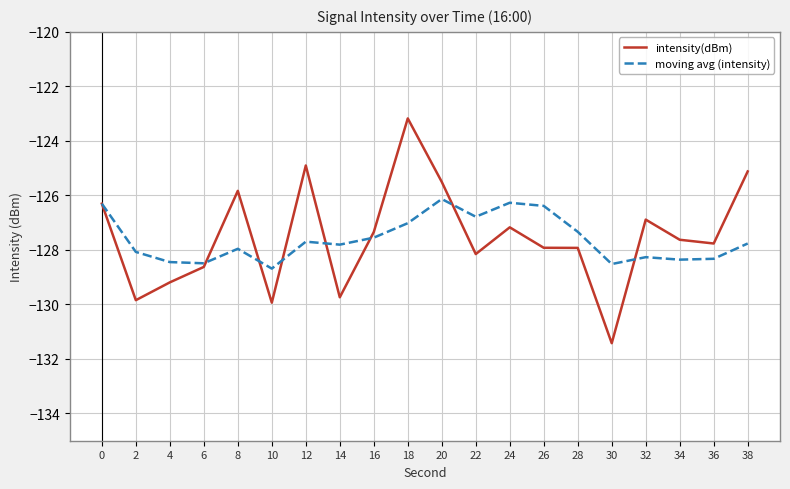

What is the approximate value of moving avg (intensity) at 6?

-128.5